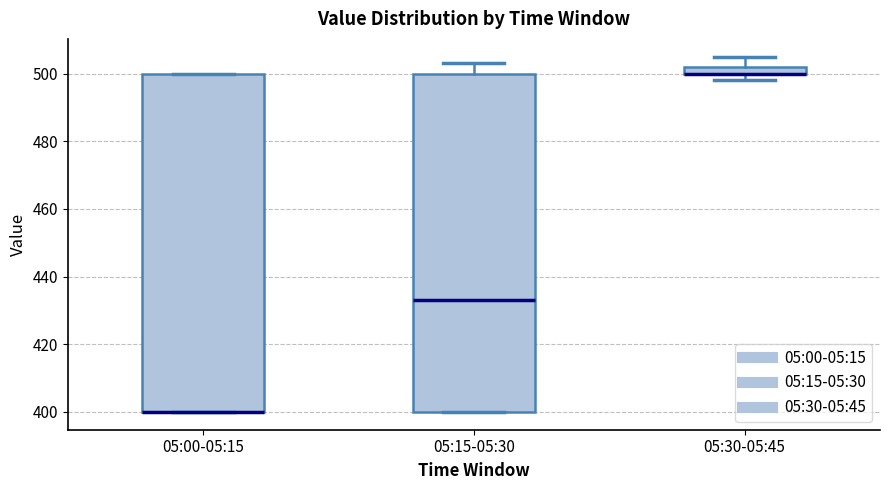

Where does the upper whisker of the box for 05:30-05:45 end on the y-axis? The values are not printed on the chart, so give them approximately, as read against the axis.

506